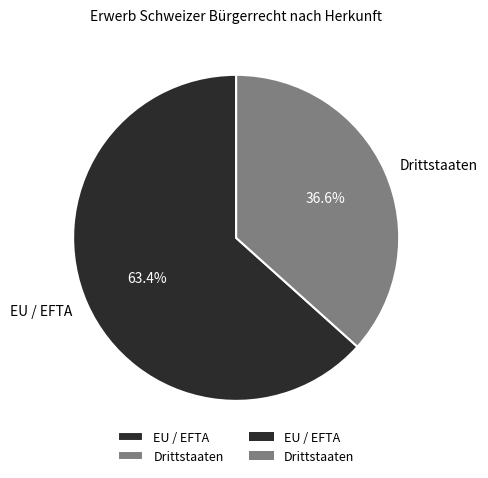

Does any single category account for the majority?

Yes